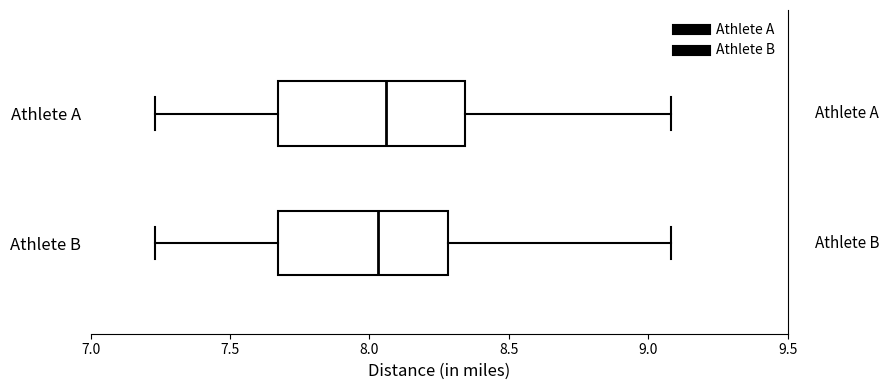

Reading bottom to top, read every box against the x-axis: the position of its median line, the range the box covers, and the ends of its whiskers. The values are not printed on the chart, so give them approximately, as read against the axis.

Athlete B: median 8.05, box 7.65 to 8.30, whiskers 7.25 to 9.10
Athlete A: median 8.05, box 7.65 to 8.35, whiskers 7.25 to 9.10